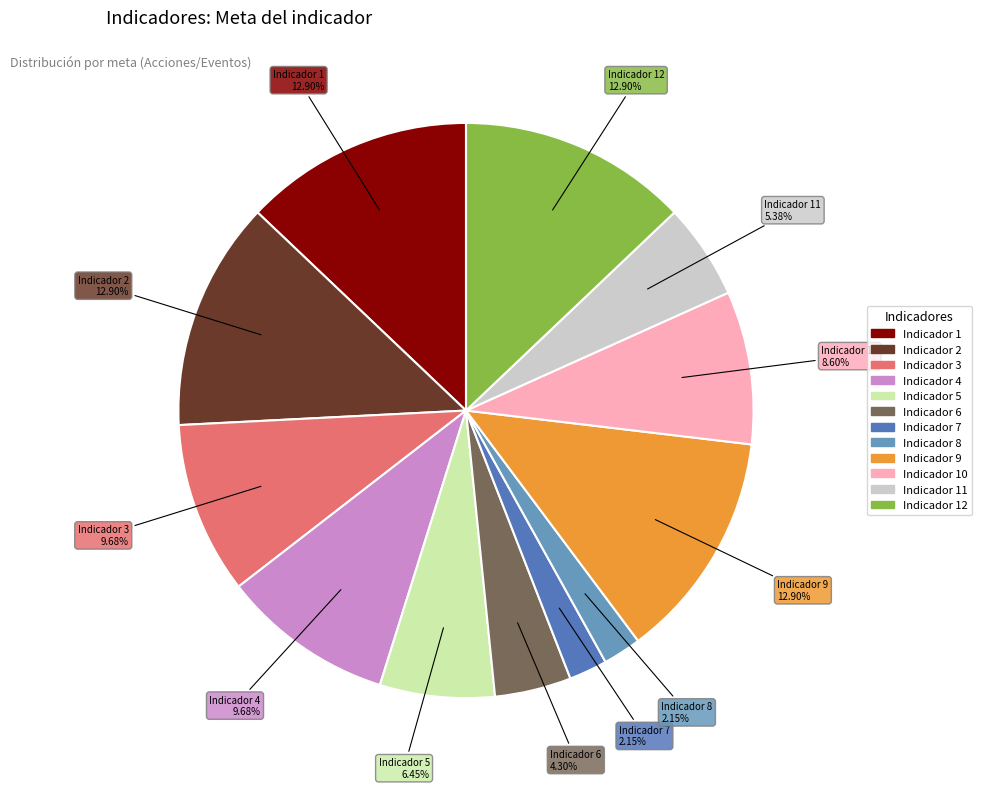

How many segments does this pie chart have?

12